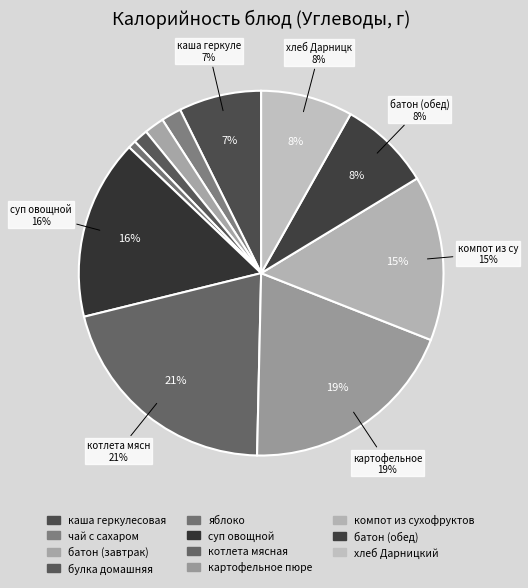

To the nearest percent, what is the average slice percentage?

9%